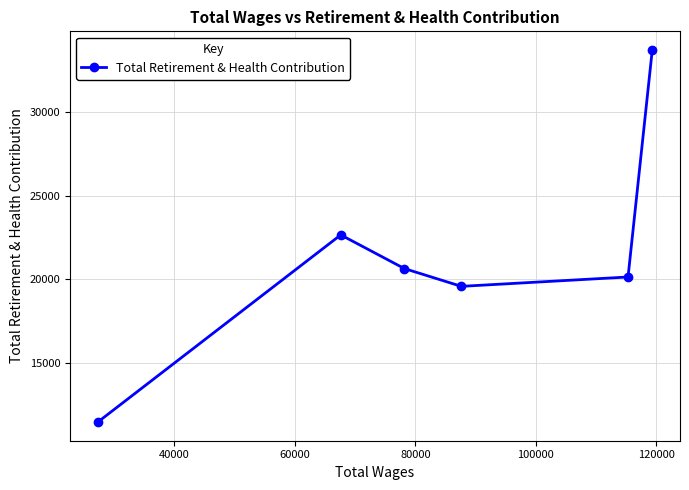

How many lines are shown in the chart?

1